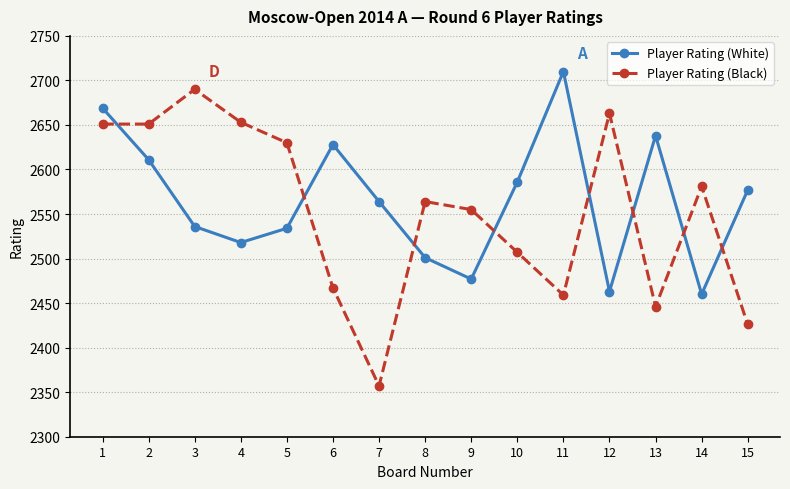

What is the value of the Player Rating (White) point at the 10th from the left?

2586